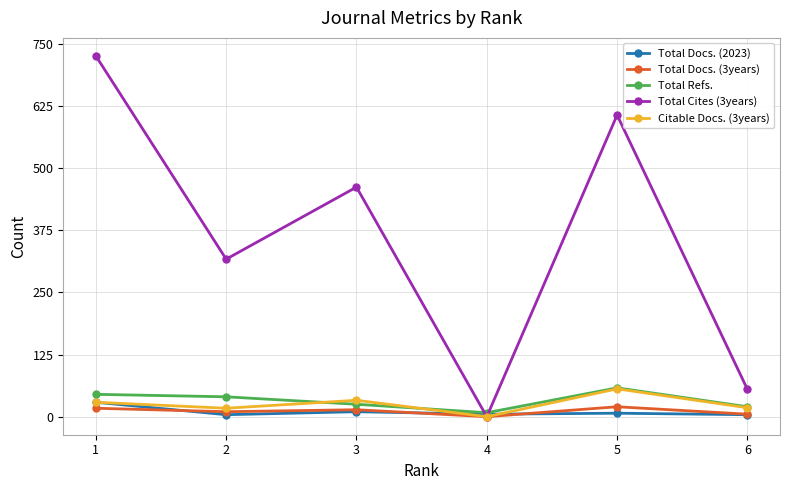

Count the Total Docs. (3years) values in the range 5 to 17.

4